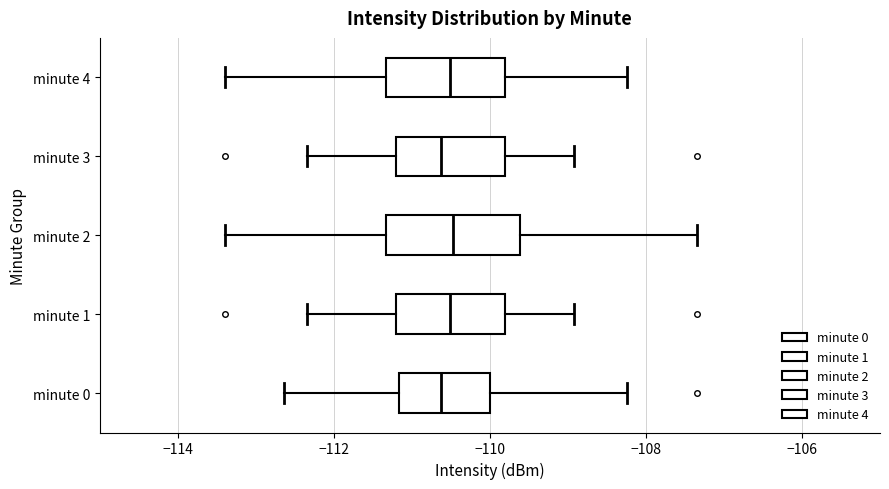

Reading bottom to top, transcribe this box plot: for each box, give where its median line is, the range the box spans, and where its two whiskers end, as read against the x-axis. The values are not printed on the chart, so give them approximately, as read against the axis.

minute 0: median -110.6, box -111.2 to -110.0, whiskers -112.6 to -108.2
minute 1: median -110.6, box -111.2 to -109.8, whiskers -112.4 to -109.0
minute 2: median -110.4, box -111.4 to -109.6, whiskers -113.4 to -107.4
minute 3: median -110.6, box -111.2 to -109.8, whiskers -112.4 to -109.0
minute 4: median -110.6, box -111.4 to -109.8, whiskers -113.4 to -108.2